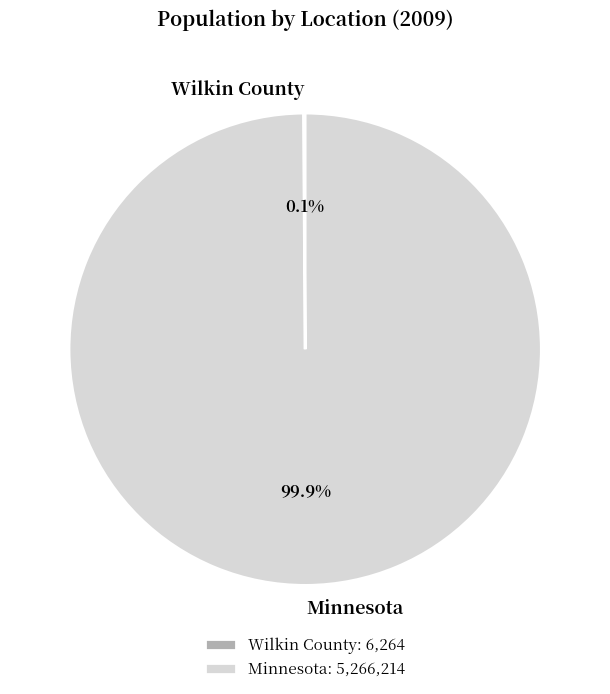

Does any single category account for the majority?

Yes